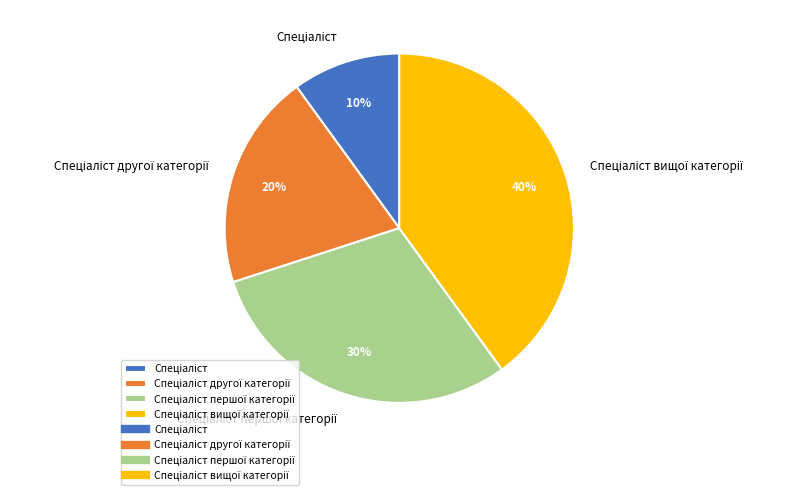

Is there a majority slice in this chart?

No